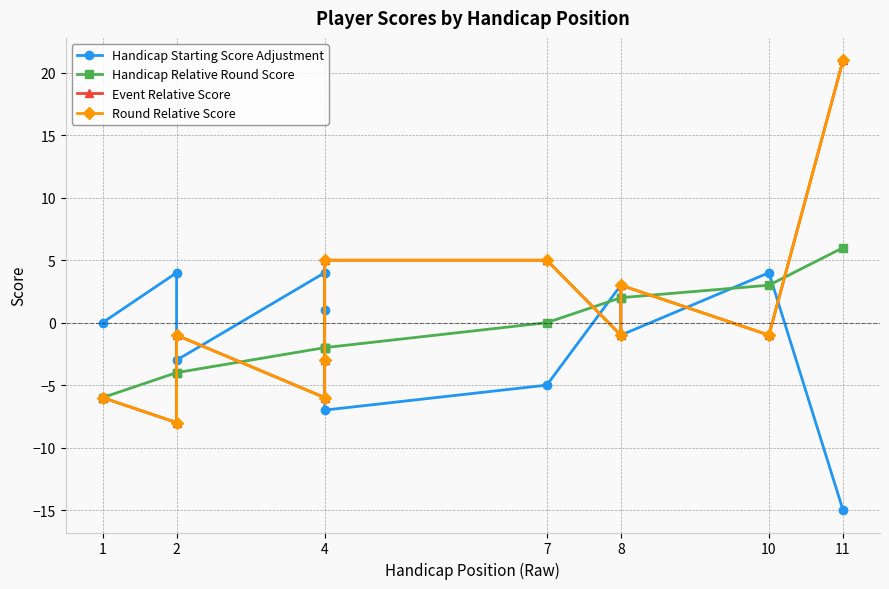

True or false: Event Relative Score and Round Relative Score intersect in this chart.

False